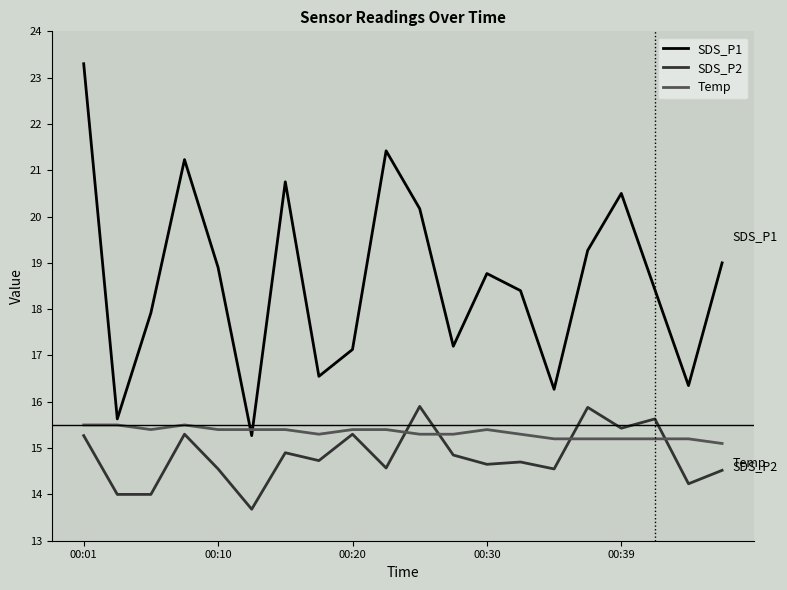

What is the minimum value for Temp?

15.1